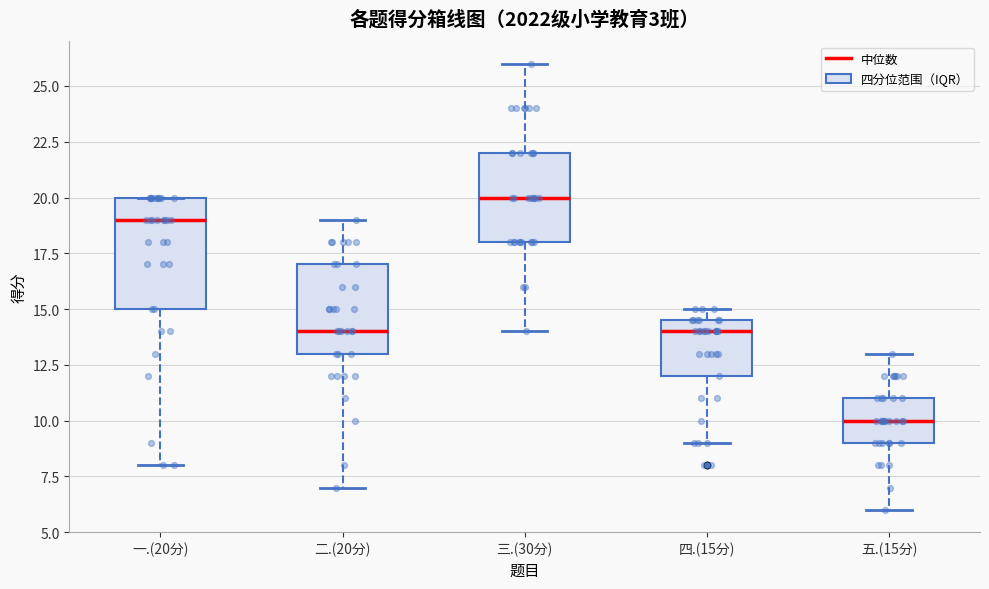

Where does the median line of the box for 四.(15分) sit on the y-axis? The values are not printed on the chart, so give them approximately, as read against the axis.

14.0